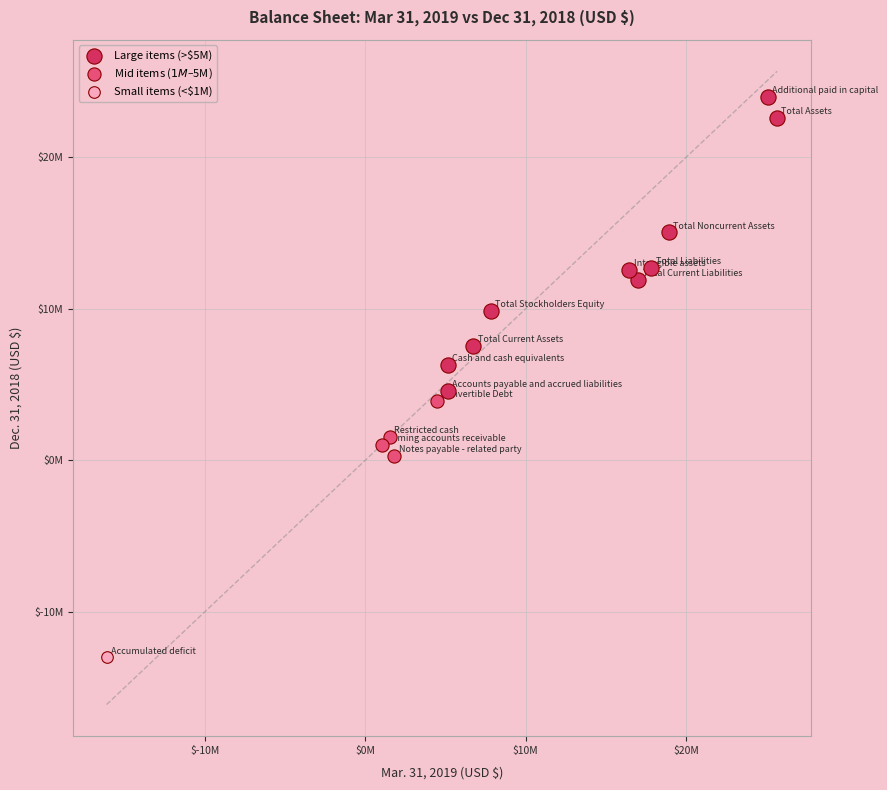

What are all the series names shown in the legend?

Large items (>$5M), Mid items ($1M–$5M), Small items (<$1M)